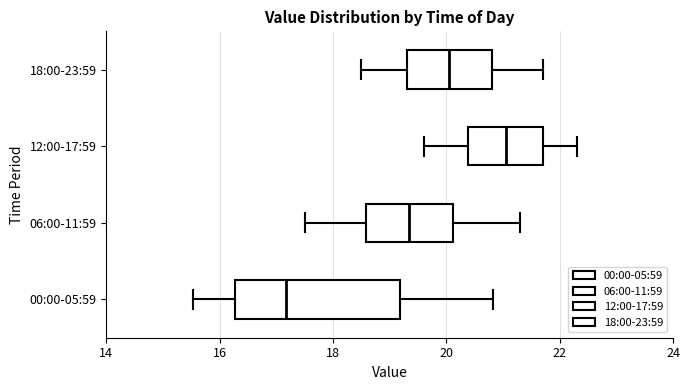

Which box is the widest, from its left edge to its right edge?

00:00-05:59